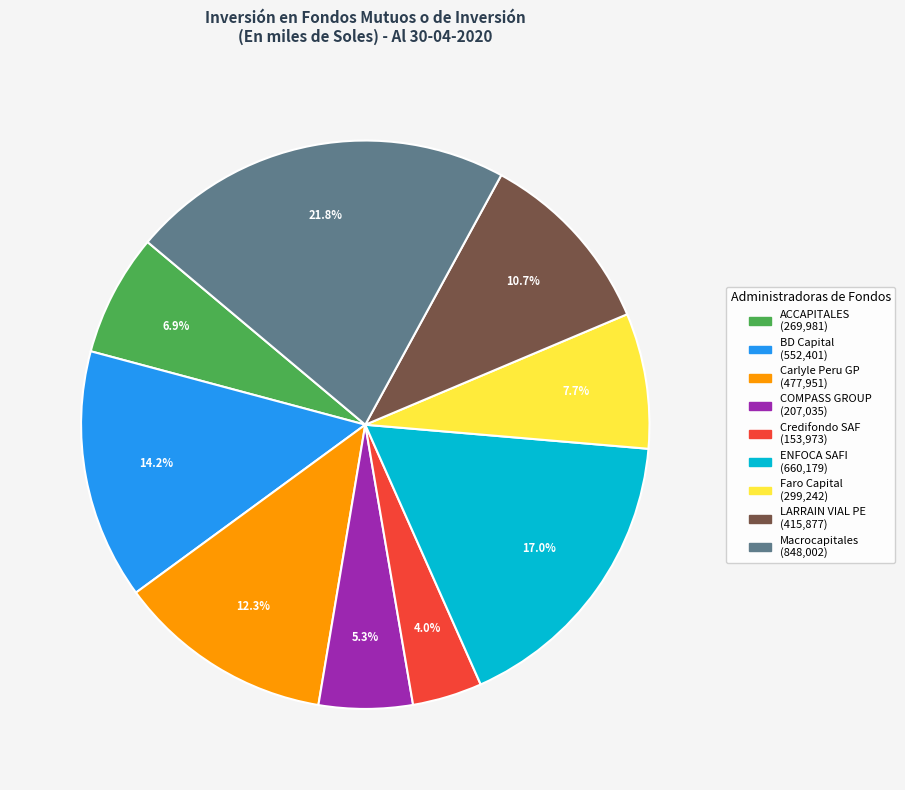

Which slice is the largest?

Macrocapitales